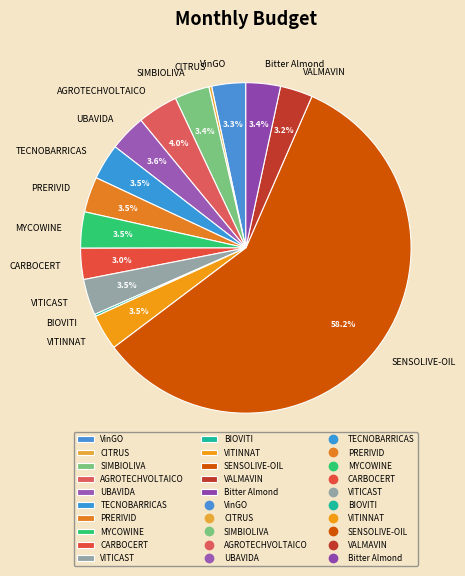

Is it true that CARBOCERT is 17% of the pie?

False